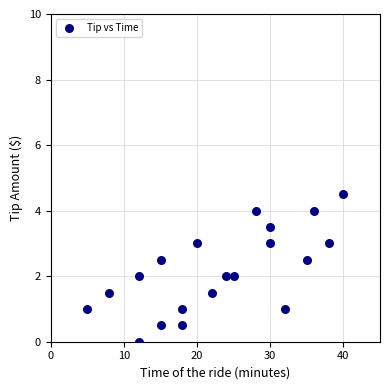

What is the range of X values (max minus min)?

35.0